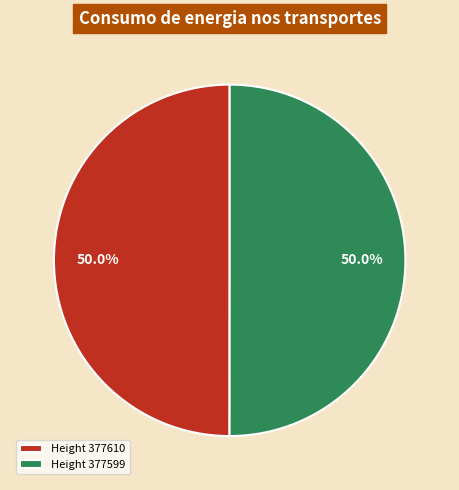

What is the total percentage of Height 377610 and Height 377599?

100.0%